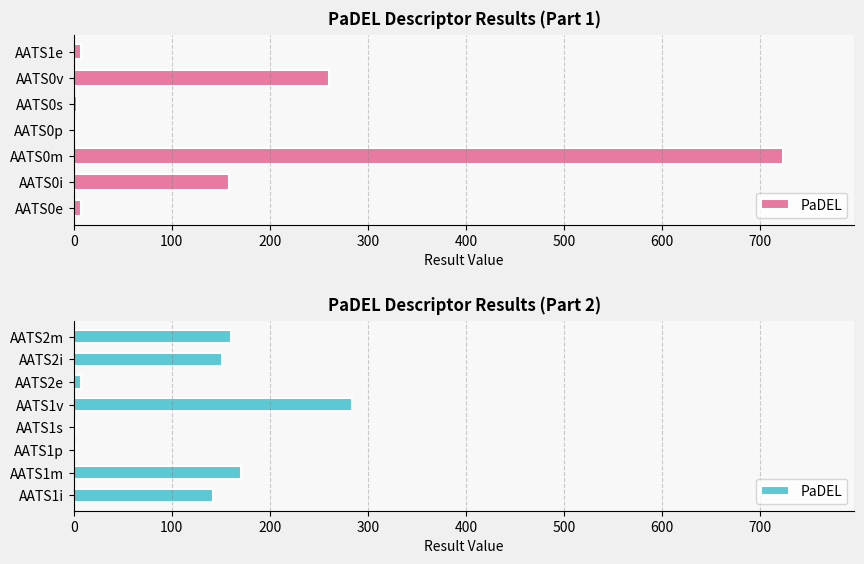

What is the difference between the second highest and second lowest values?

168.1